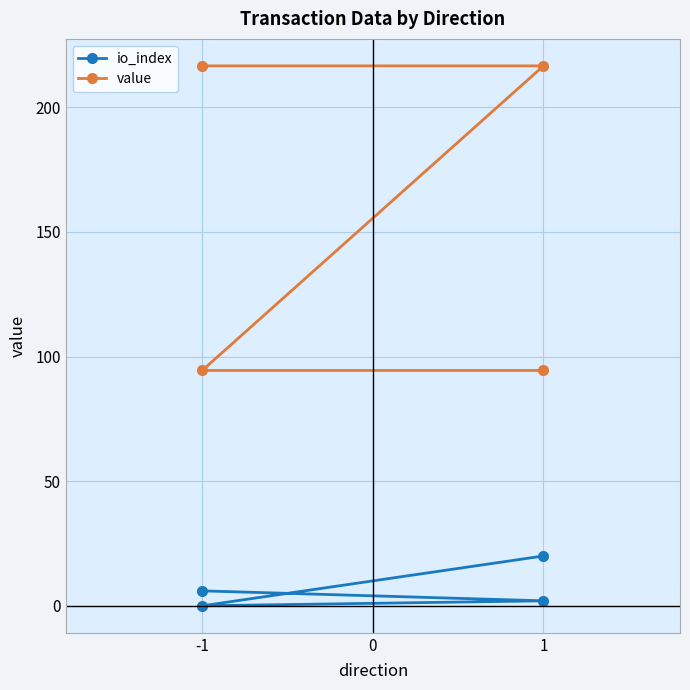

How many lines are shown in the chart?

2